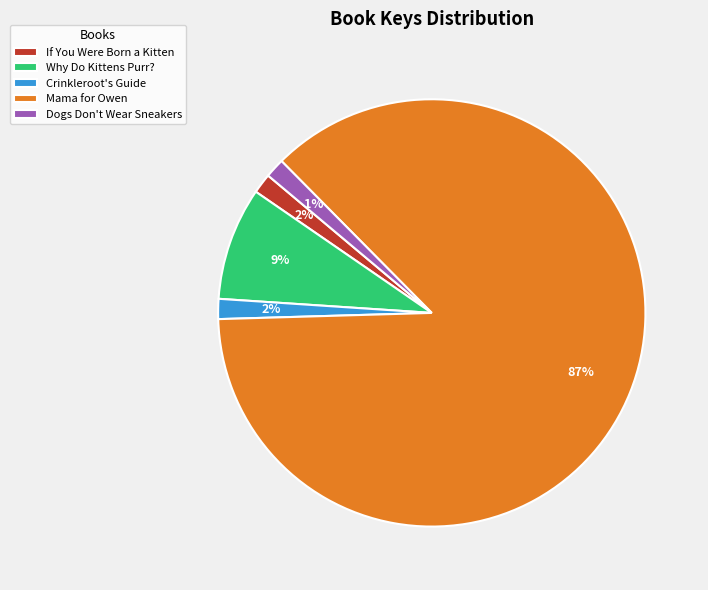

To the nearest percent, what portion does Crinkleroot's Guide represent?

2%